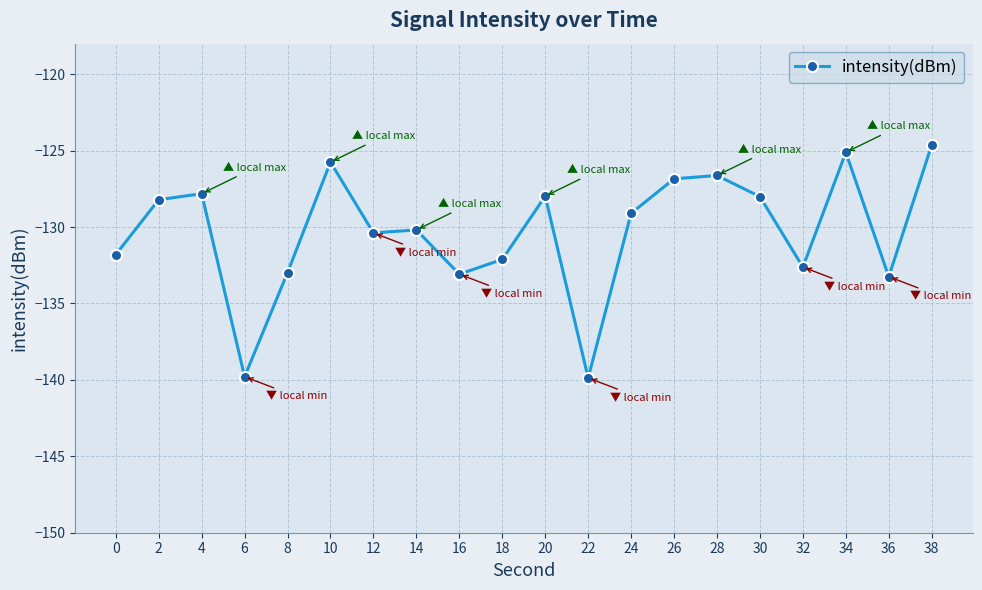

Read the value at 12.

-130.4